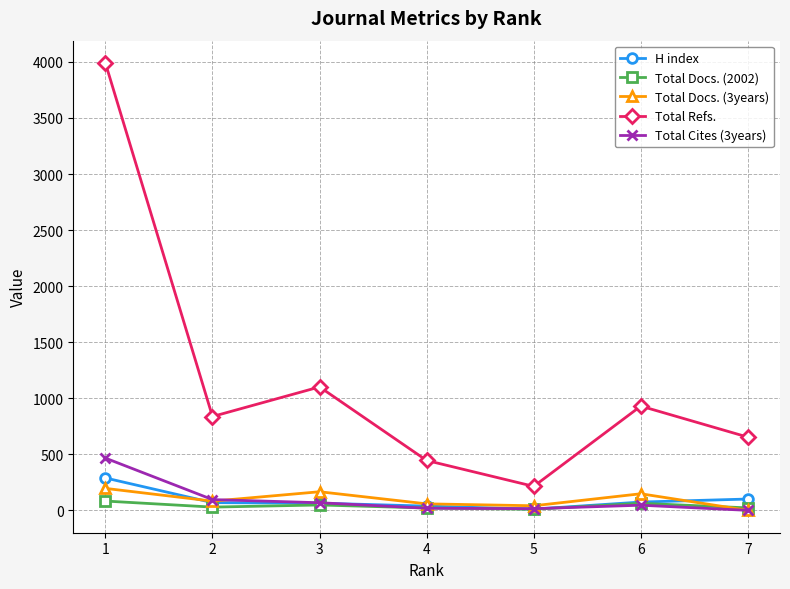

What is the sum of all Total Refs. values?

8170